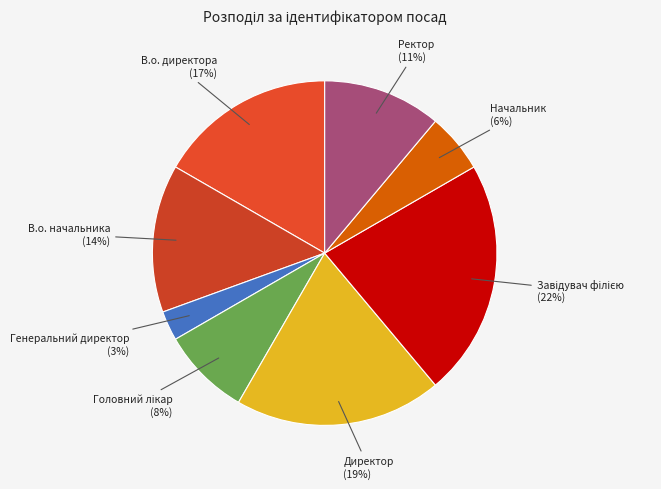

To the nearest percent, what portion does Генеральний директор represent?

3%